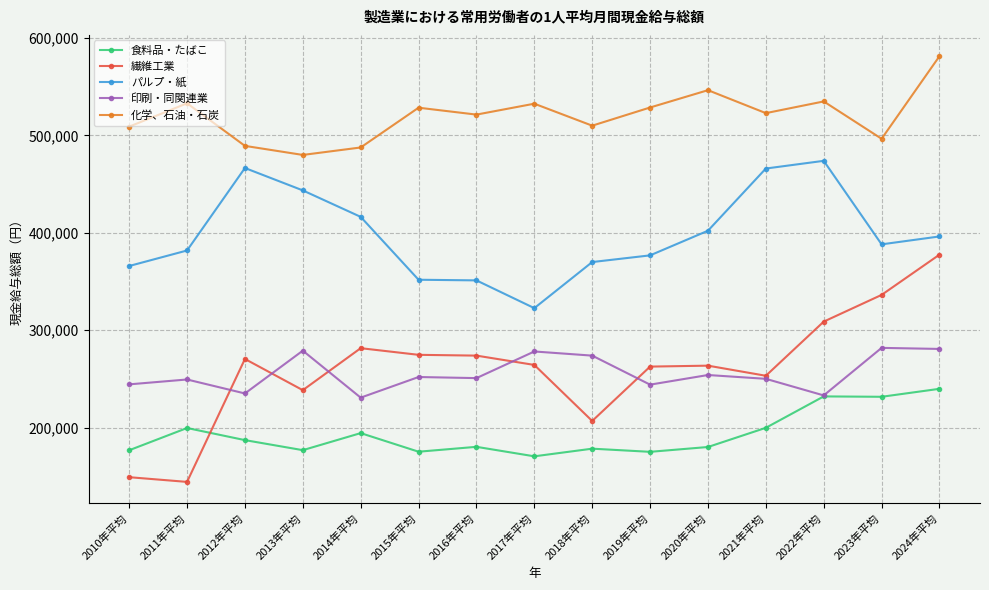

Rank the series at 2014年平均 from highest to lowest value.

化学、石油・石炭, パルプ・紙, 繊維工業, 印刷・同関連業, 食料品・たばこ